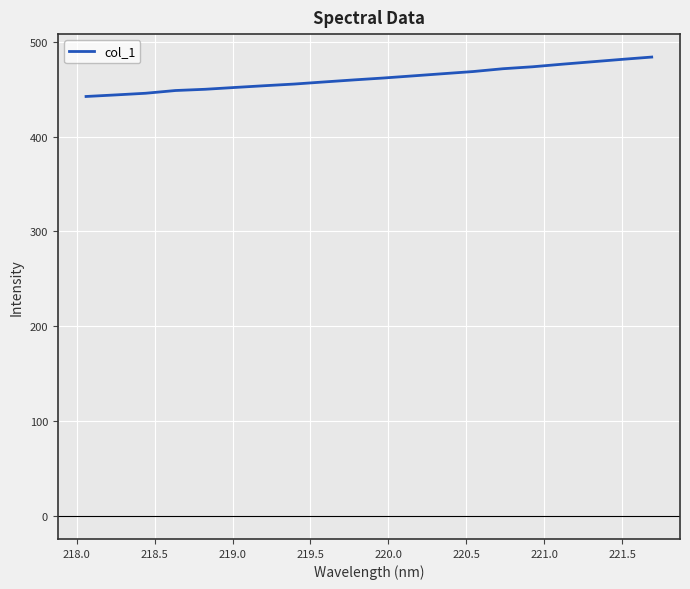

What is the maximum value shown in the chart?

483.8